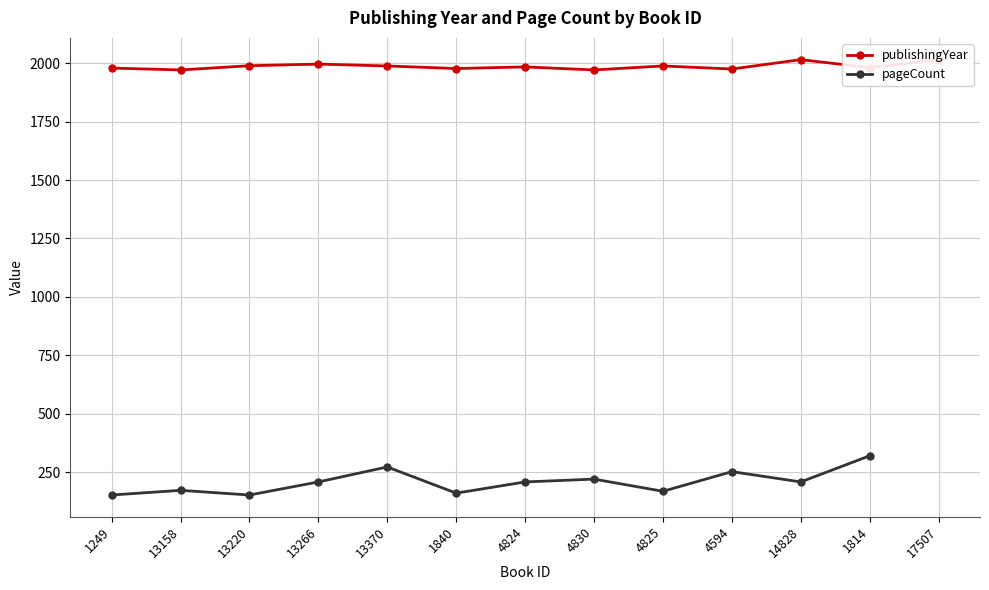

The value of publishingYear at 17507 is 2015.0. True or false?

True